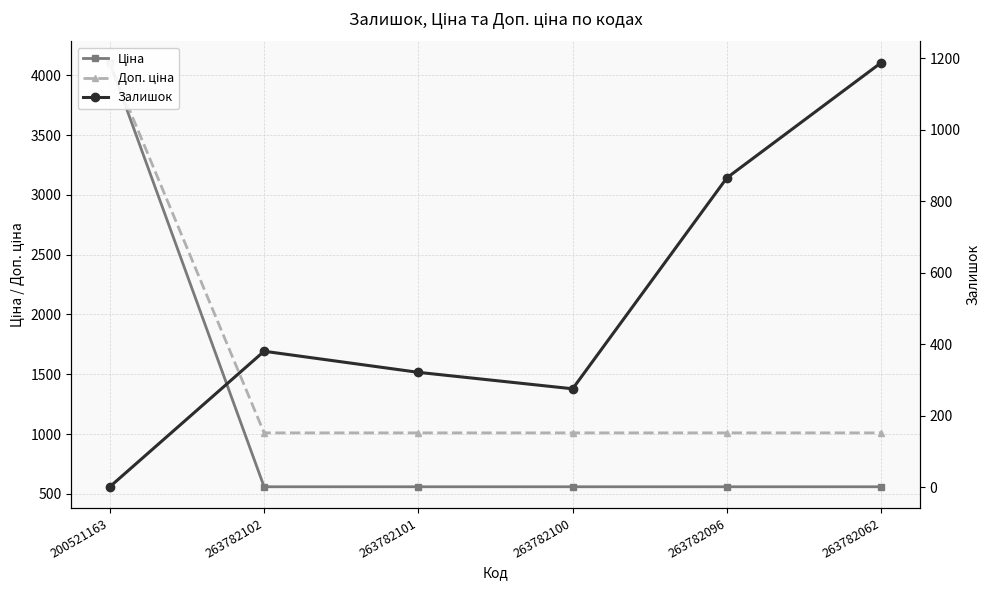

How many times do Залишок and Ціна cross each other?

1